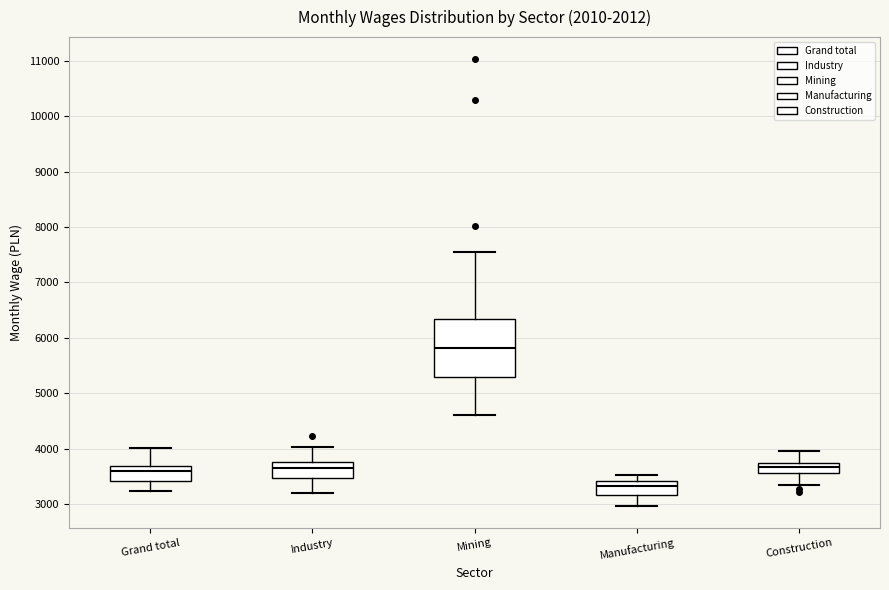

Comparing the boxes themselves (not the whiskers), which one is the tallest?

Mining